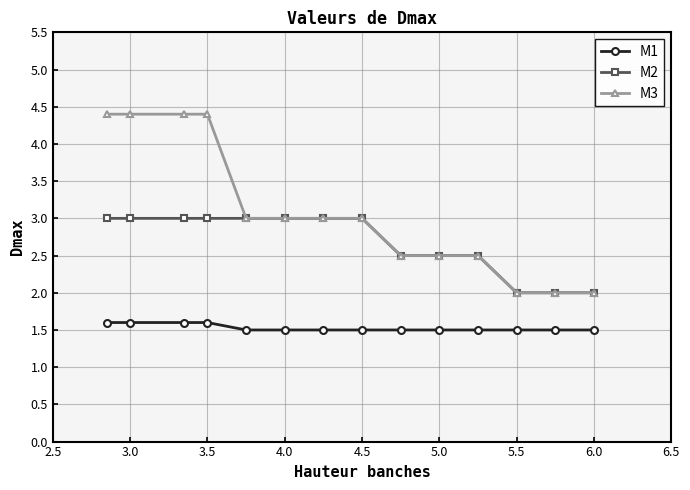

What is the value of the M2 point at the 1st from the left?

3.0